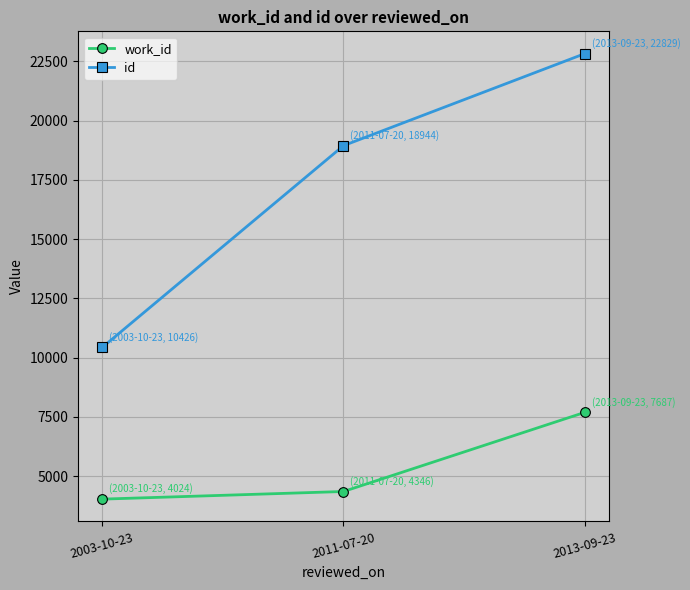

What is the average value of the id series?

17400